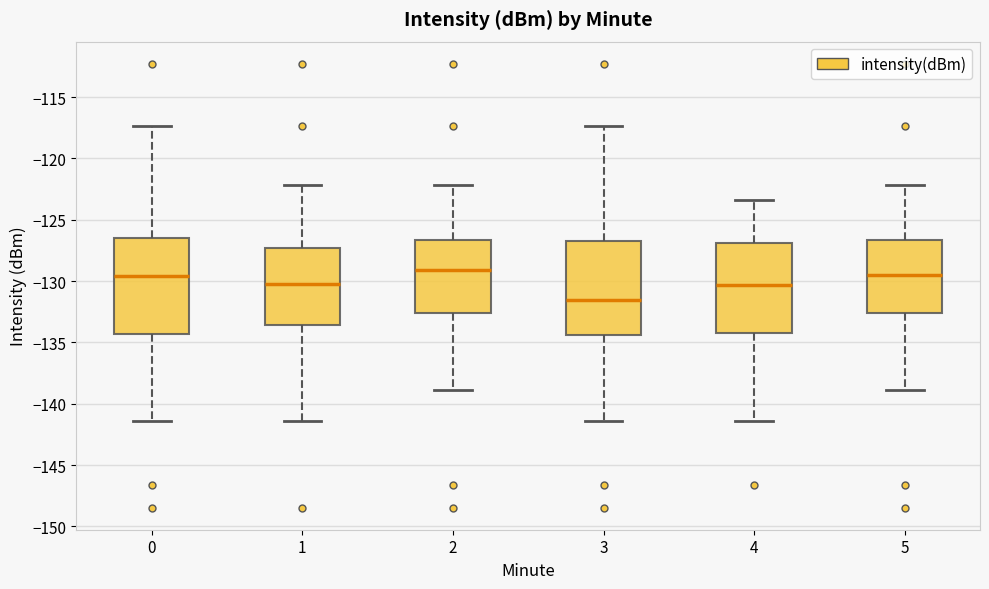

Where does the lower whisker of the box at x = 4 end on the y-axis? The values are not printed on the chart, so give them approximately, as read against the axis.

-141.5